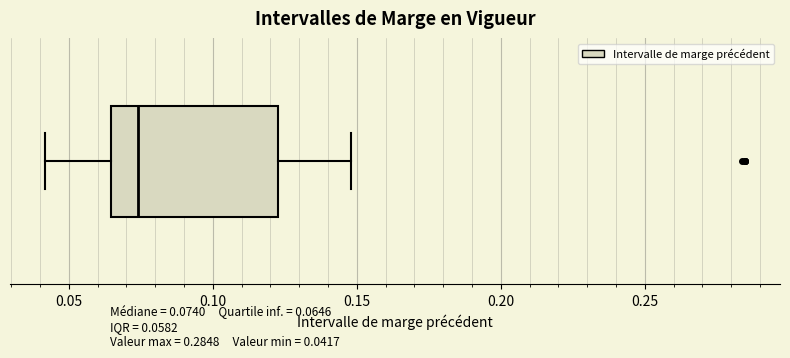

Read this box plot against the x-axis: the position of the median line, the range covered by the box, and the ends of both whiskers. The values are not printed on the chart, so give them approximately, as read against the axis.

median 0.075, box 0.065 to 0.125, whiskers 0.040 to 0.150